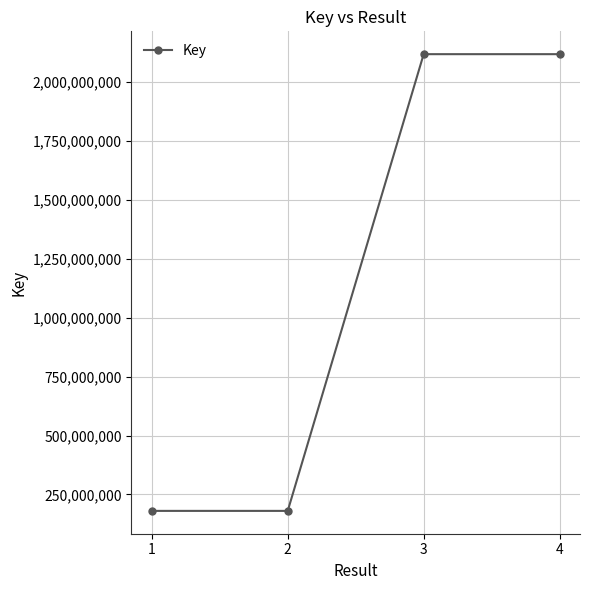

How many series are shown in this chart?

1